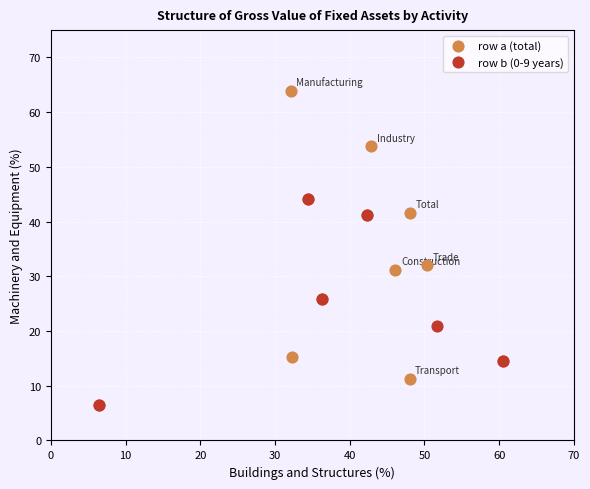

What are all the series names shown in the legend?

row a (total), row b (0-9 years)